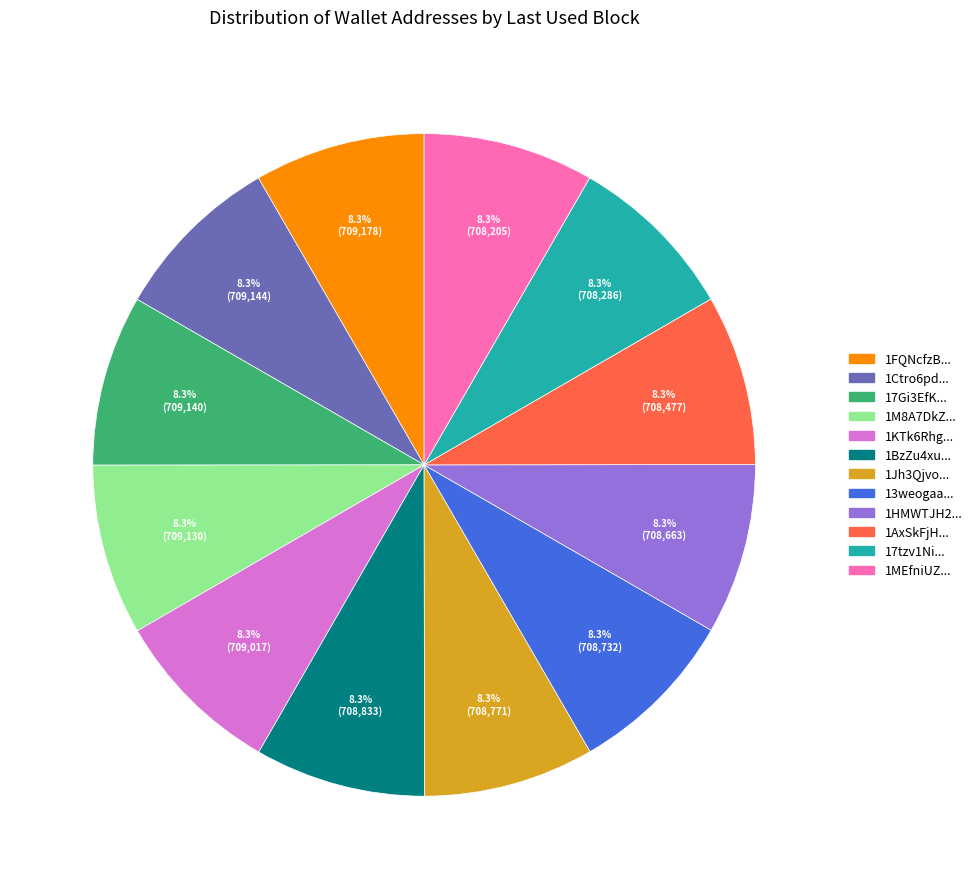

How many segments does this pie chart have?

12